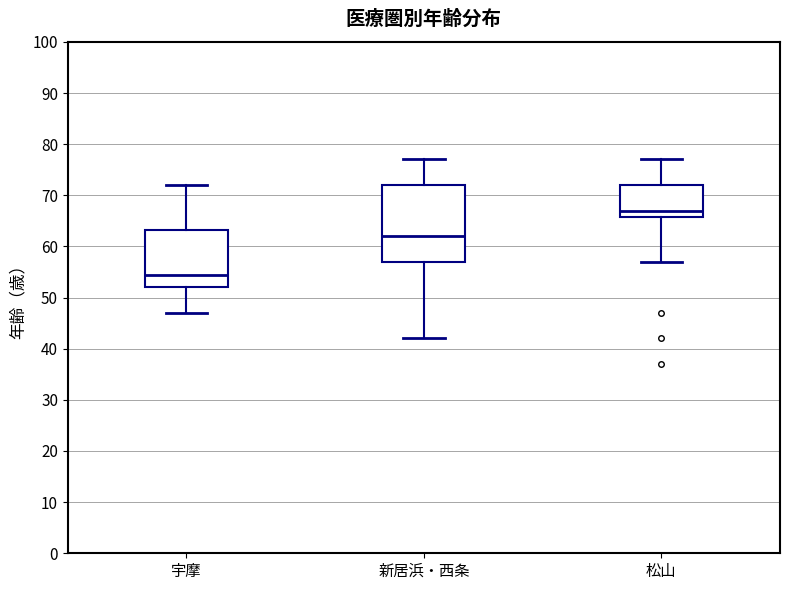

Reading left to right, transcribe this box plot: for each box, give where its median line is, the range the box spans, and where its two whiskers end, as read against the y-axis. The values are not printed on the chart, so give them approximately, as read against the axis.

宇摩: median 55, box 52 to 63, whiskers 47 to 72
新居浜・西条: median 62, box 57 to 72, whiskers 42 to 77
松山: median 67, box 66 to 72, whiskers 57 to 77